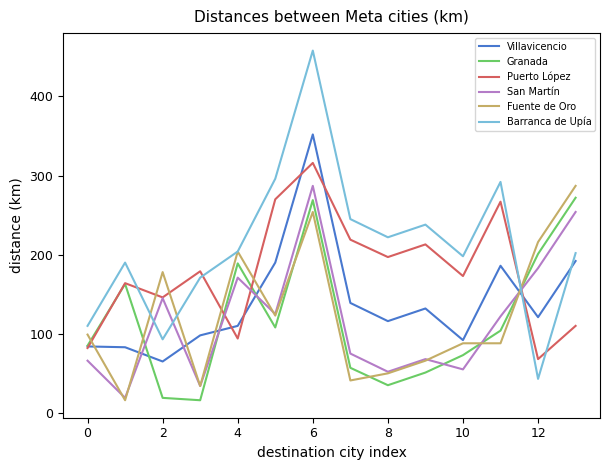

After their last crossing, which series has the higher values: Villavicencio or San Martín?

San Martín